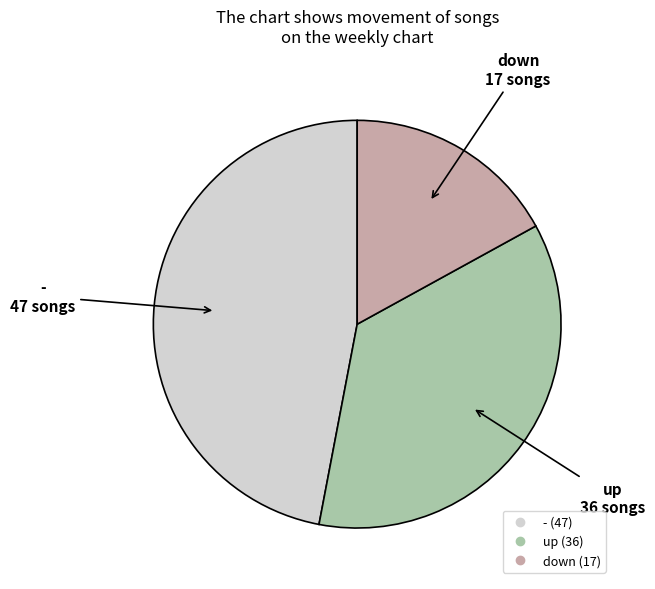

Does down account for over 50% of the chart?

No